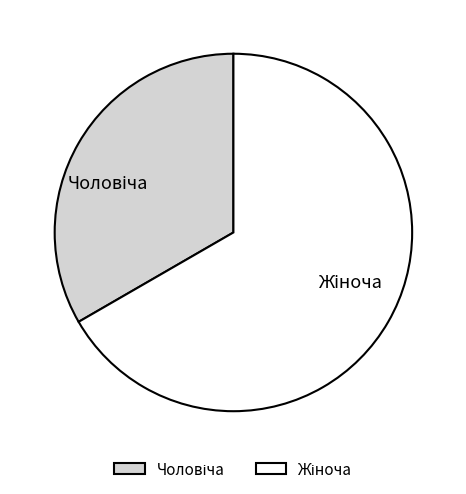

Is there a majority slice in this chart?

Yes